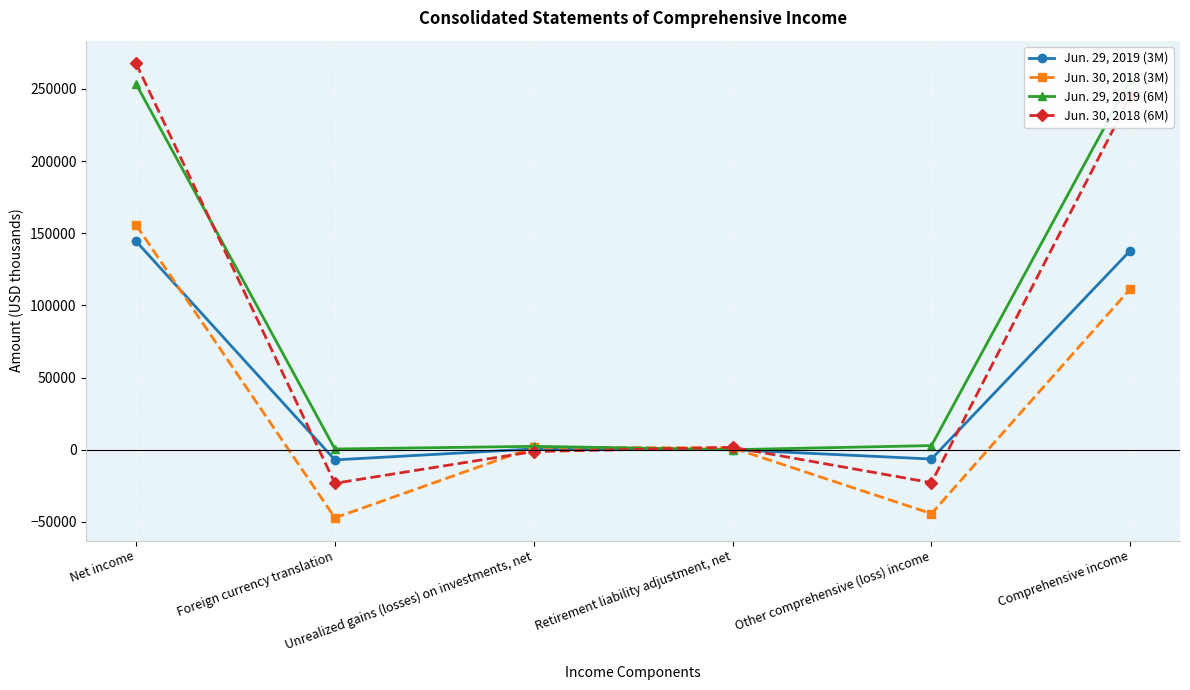

True or false: Jun. 30, 2018 (6M) and Jun. 29, 2019 (6M) intersect in this chart.

True